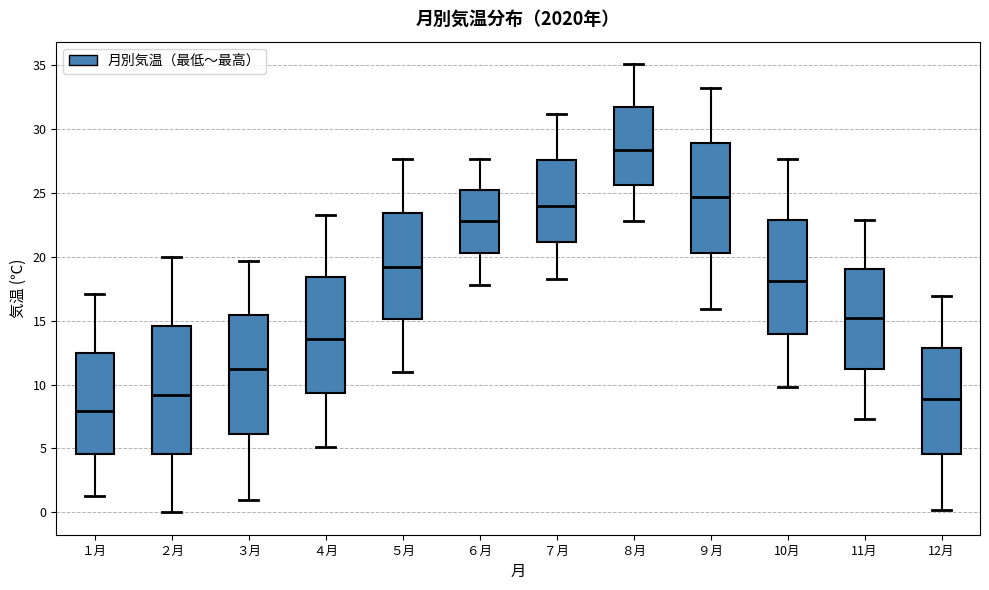

Reading left to right, transcribe this box plot: for each box, give where its median line is, the range the box spans, and where its two whiskers end, as read against the y-axis. The values are not printed on the chart, so give them approximately, as read against the axis.

１月: median 8.0, box 4.5 to 12.5, whiskers 1.5 to 17.0
２月: median 9.0, box 4.5 to 14.5, whiskers 0.0 to 20.0
３月: median 11.0, box 6.0 to 15.5, whiskers 1.0 to 19.5
４月: median 13.5, box 9.5 to 18.5, whiskers 5.0 to 23.5
５月: median 19.0, box 15.0 to 23.5, whiskers 11.0 to 27.5
６月: median 23.0, box 20.5 to 25.5, whiskers 18.0 to 27.5
７月: median 24.0, box 21.0 to 27.5, whiskers 18.5 to 31.0
８月: median 28.5, box 25.5 to 32.0, whiskers 23.0 to 35.0
９月: median 24.5, box 20.5 to 29.0, whiskers 16.0 to 33.0
10月: median 18.0, box 14.0 to 23.0, whiskers 10.0 to 27.5
11月: median 15.0, box 11.5 to 19.0, whiskers 7.5 to 23.0
12月: median 9.0, box 4.5 to 13.0, whiskers 0.0 to 17.0